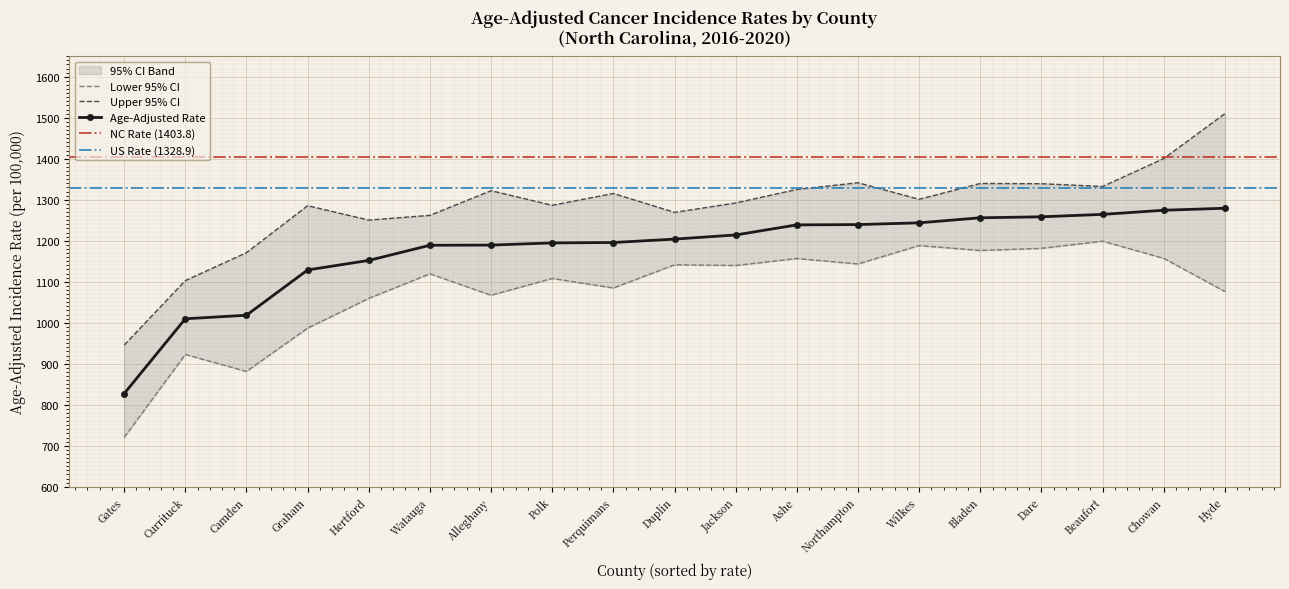

How many categories are shown in the chart?

19